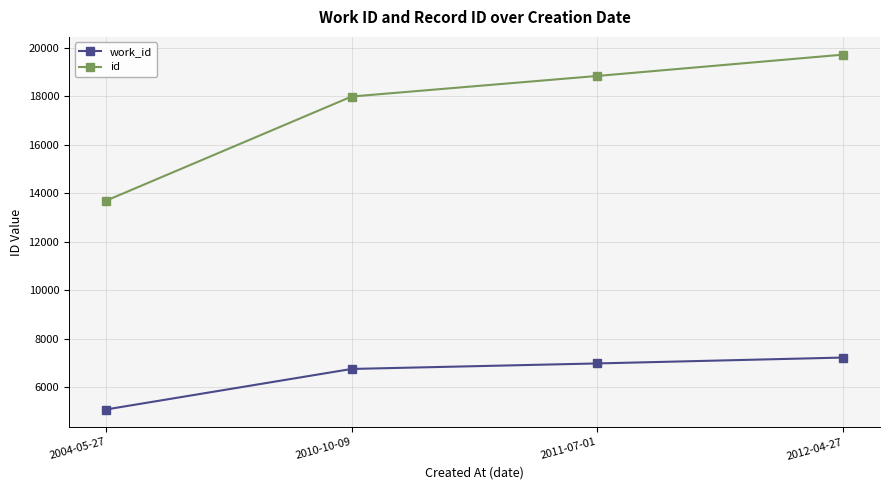

True or false: id has more than 0 interior local peaks.

False